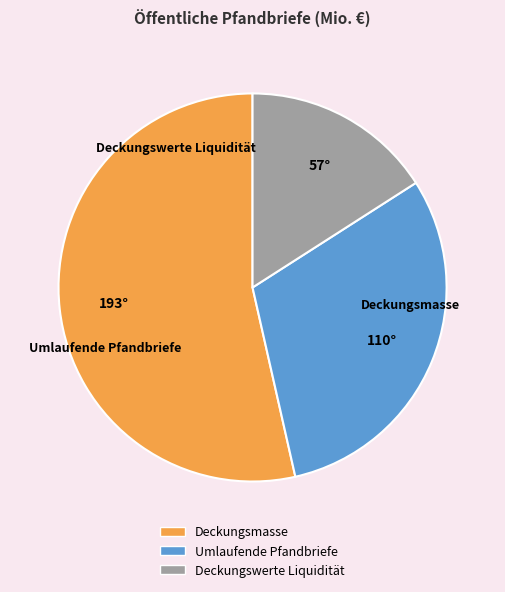

True or false: Deckungswerte Liquidität accounts for 22% of the total.

False